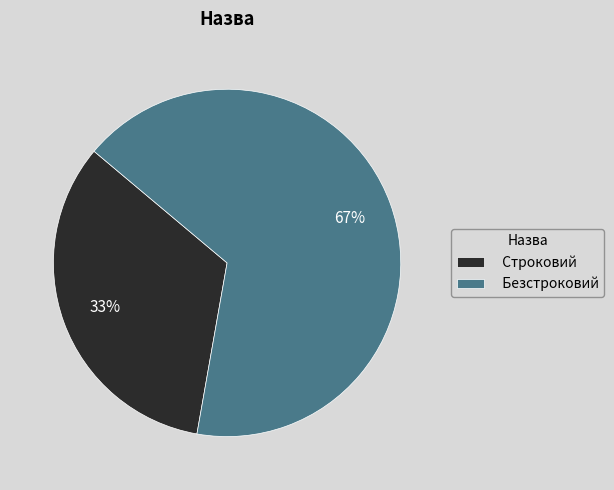

True or false: Безстроковий accounts for 54% of the total.

False